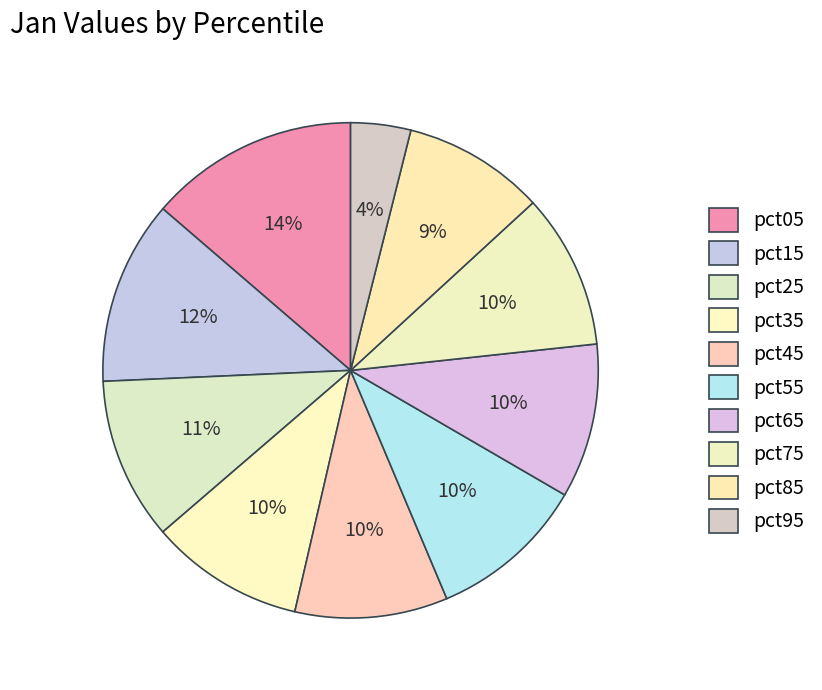

Count the number of slices in the pie.

10